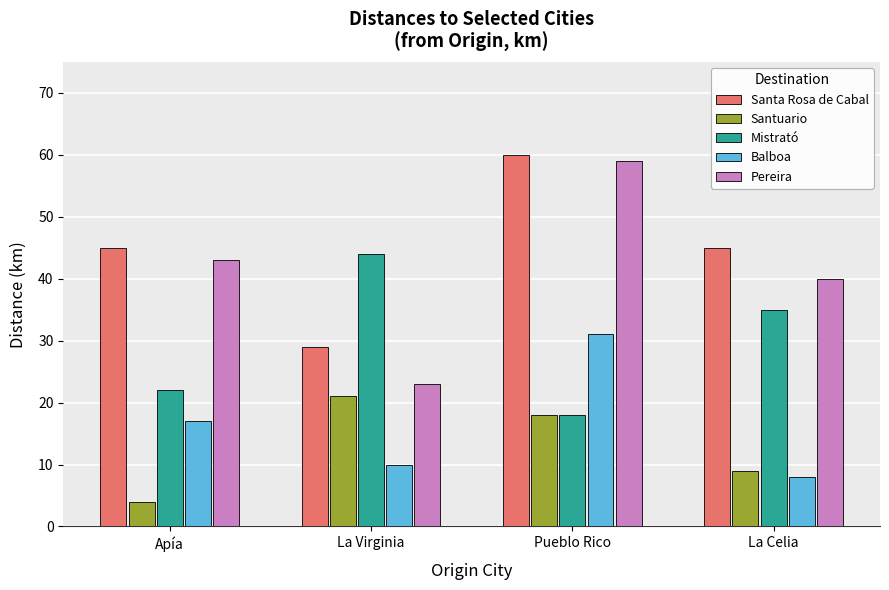

Which series has the largest total across all categories?

Santa Rosa de Cabal